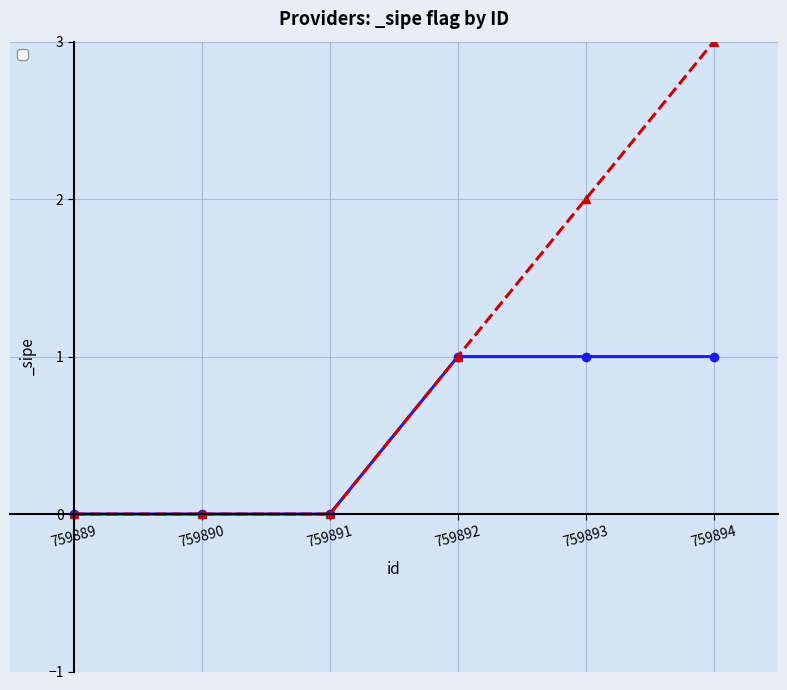

What is the difference between the second highest and minimum values?

1